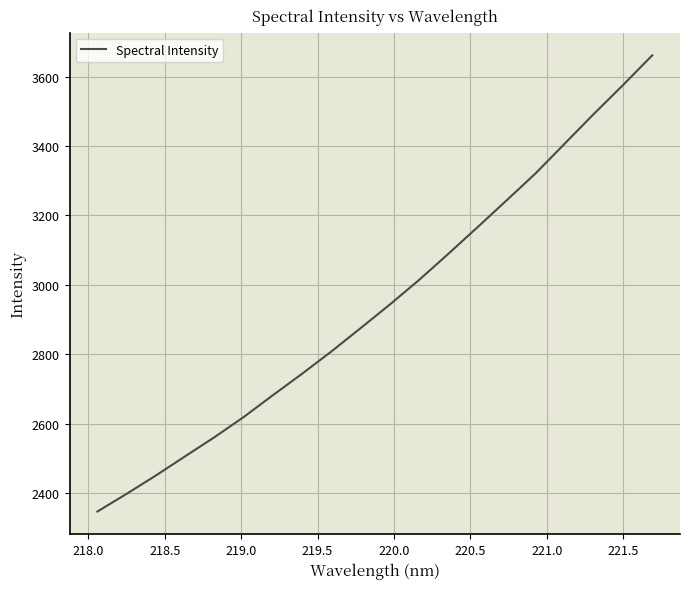

Reading left to right, list all the values displayed in this chart.

2346.3	2397.3	2450.2	2505.4	2560.3	2618.4	2681.4	2743.3	2807.3	2874.5	2942.5	3013.3	3088.5	3165.1	3242.8	3321.3	3407.2	3493.0	3576.3	3661.9